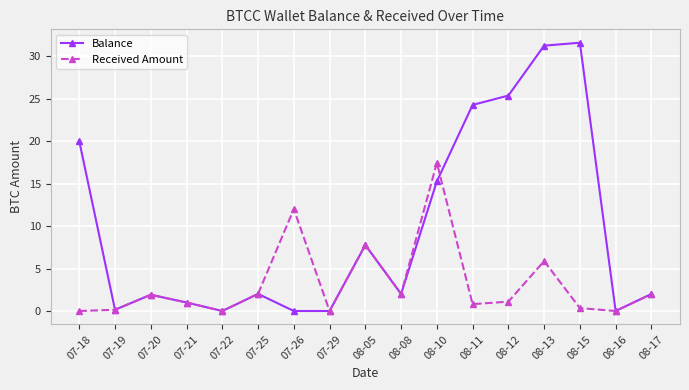

What is the difference between the Balance values at 08-17 and 08-11?

22.3